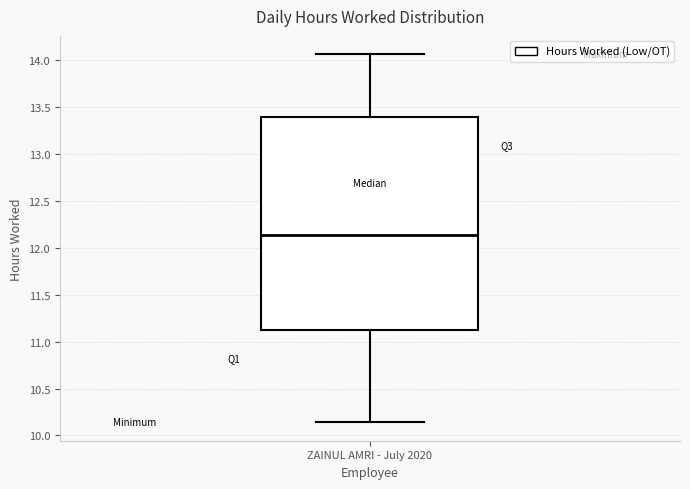

Read this box plot against the y-axis: the position of the median line, the range covered by the box, and the ends of both whiskers. The values are not printed on the chart, so give them approximately, as read against the axis.

median 12.15, box 11.15 to 13.40, whiskers 10.15 to 14.05